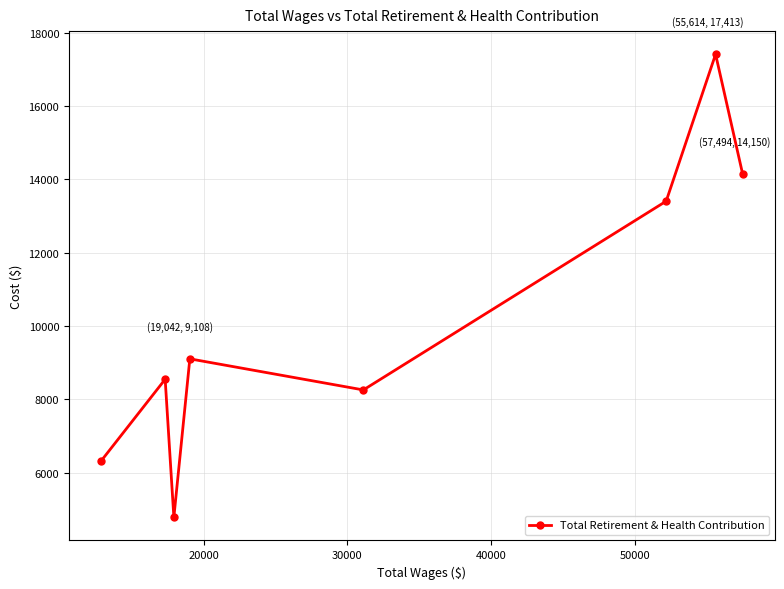

What is the maximum value shown in the chart?

17413